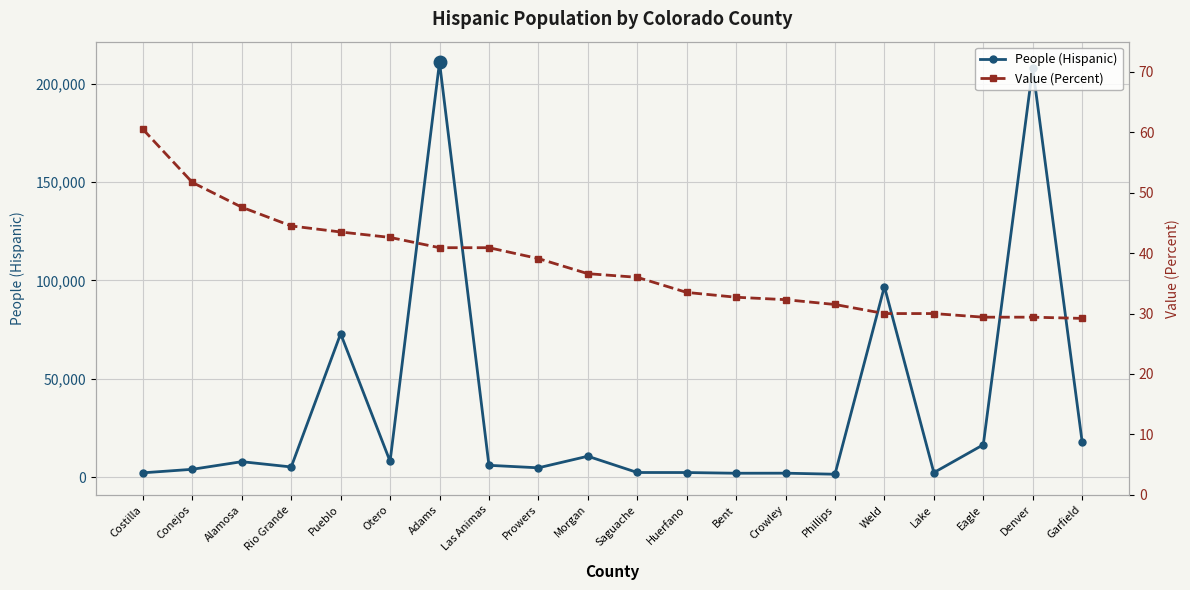

Which series has the largest total across all categories?

People (Hispanic)